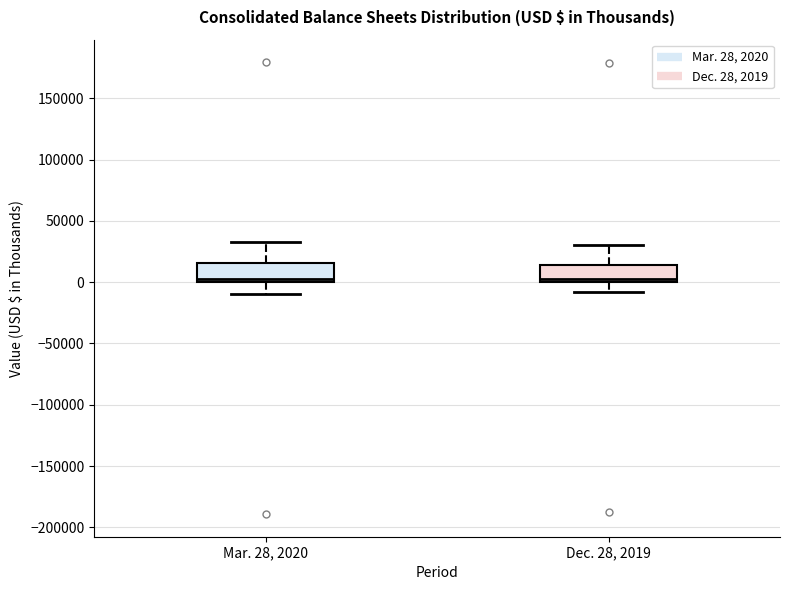

Where is the upper edge of the box for Dec. 28, 2019 on the y-axis? The values are not printed on the chart, so give them approximately, as read against the axis.

15000